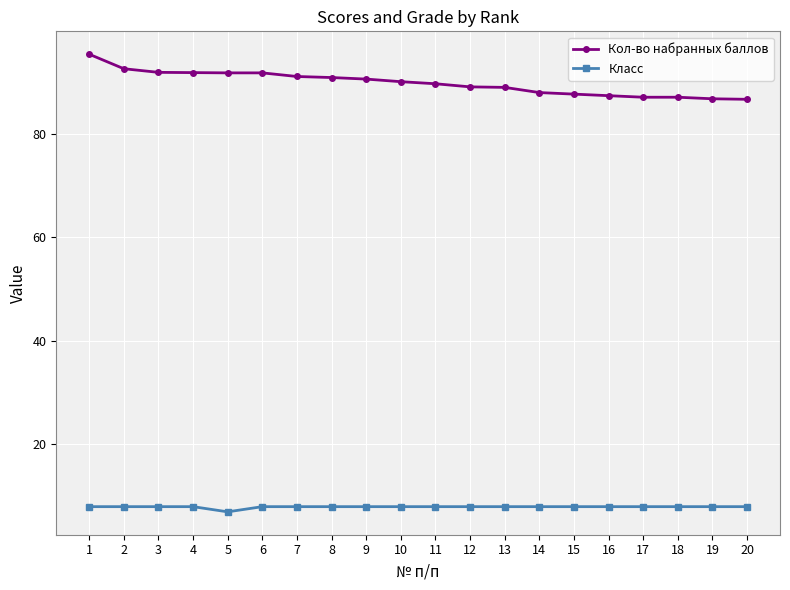

Which series has the widest spread of values?

Кол-во набранных баллов